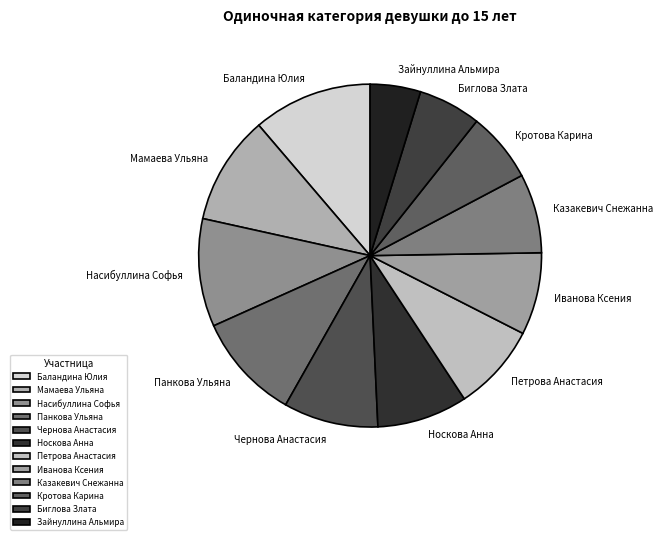

Is Баландина Юлия the majority of the pie?

No